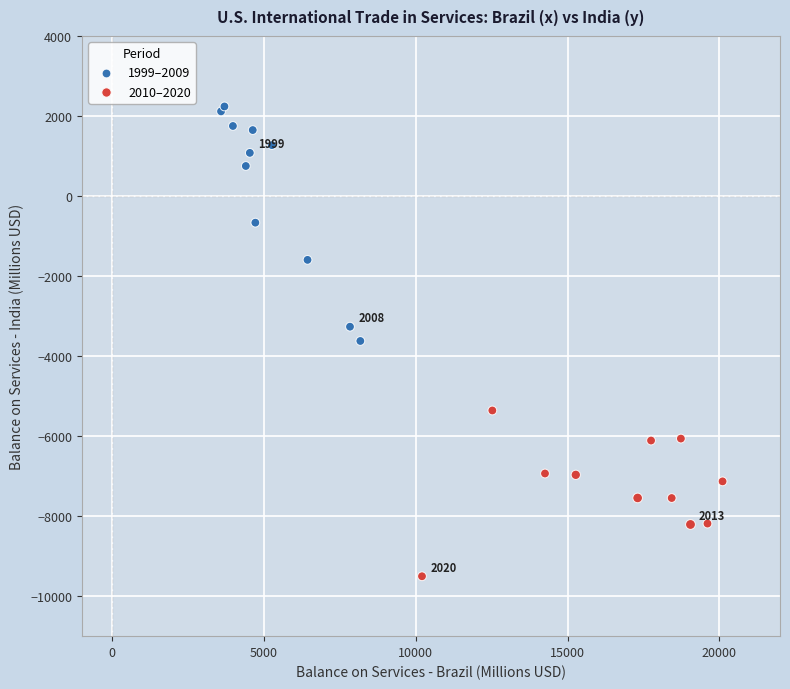

Which series contains the lowest Y value?

2010–2020